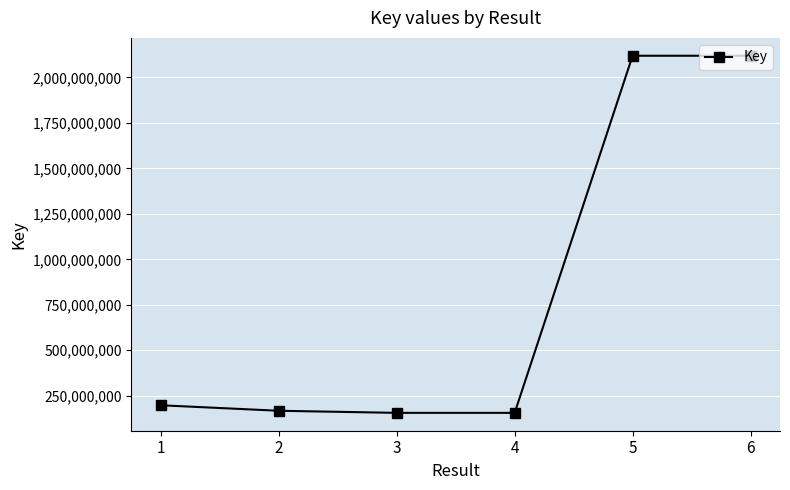

What is the difference between the second highest and second lowest values?

1963634266